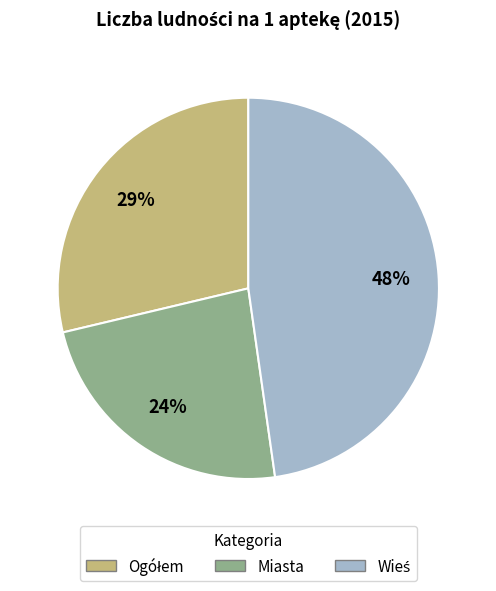

Which category has the smallest portion of the pie?

Miasta